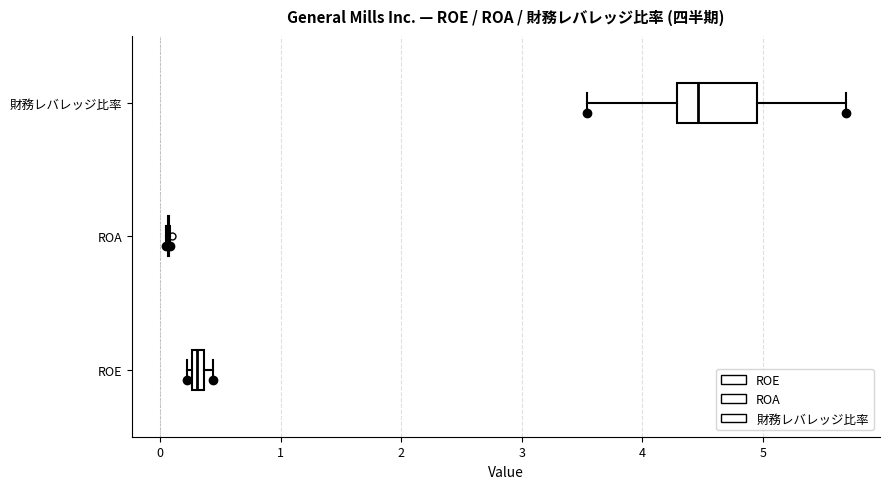

Which box is the widest, from its left edge to its right edge?

財務レバレッジ比率